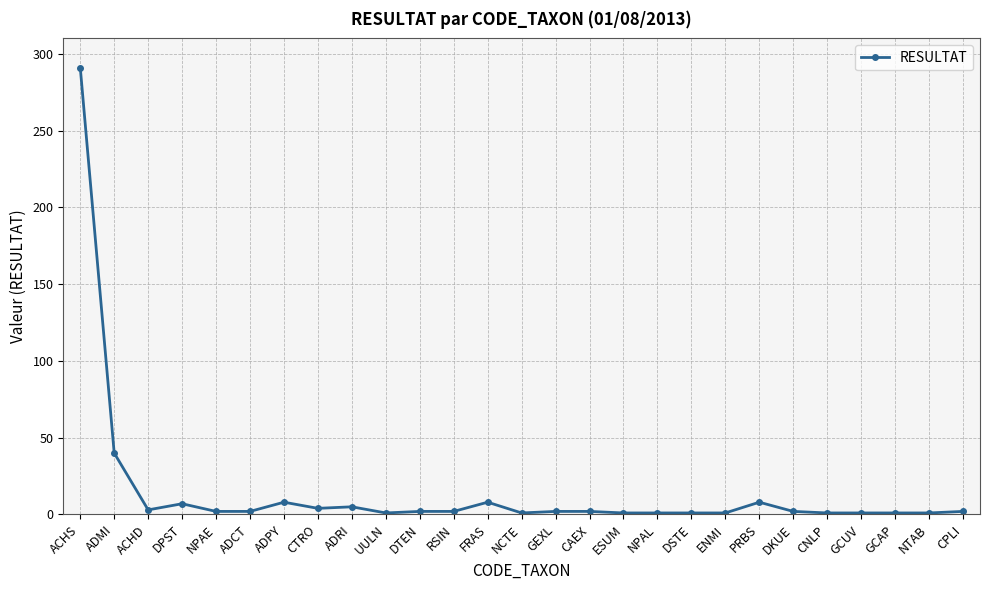

Does the chart display data point markers on the line(s)?

Yes